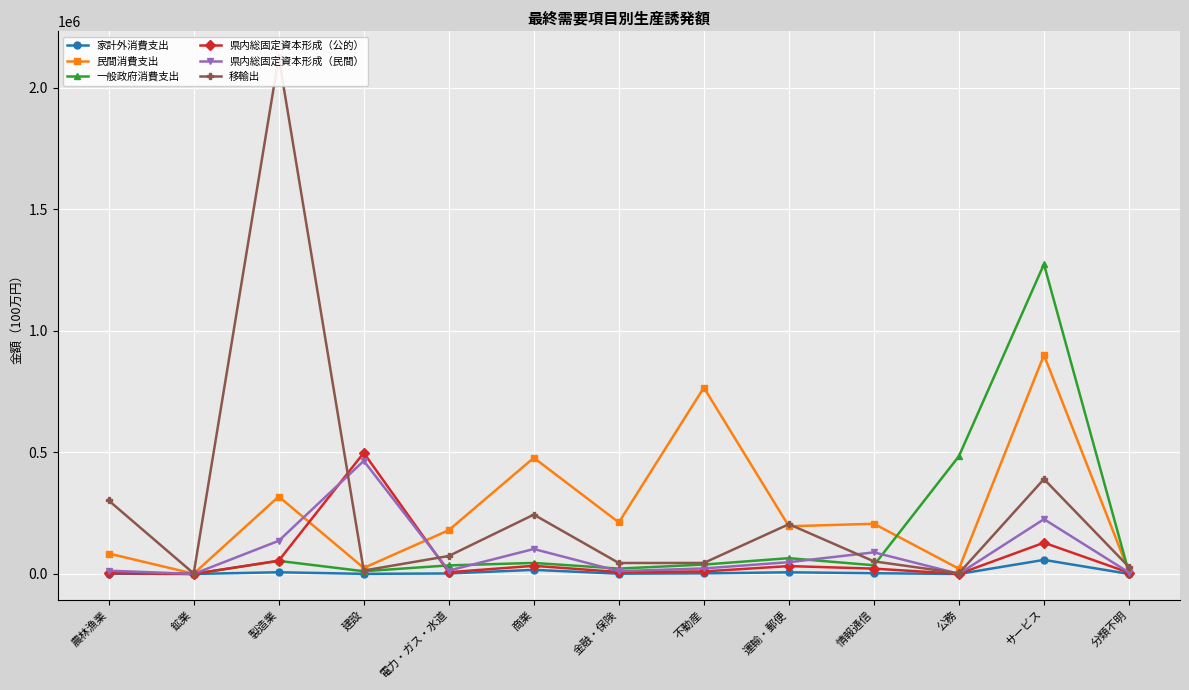

The 家計外消費支出 series shows 16860.1 at 商業. True or false?

True